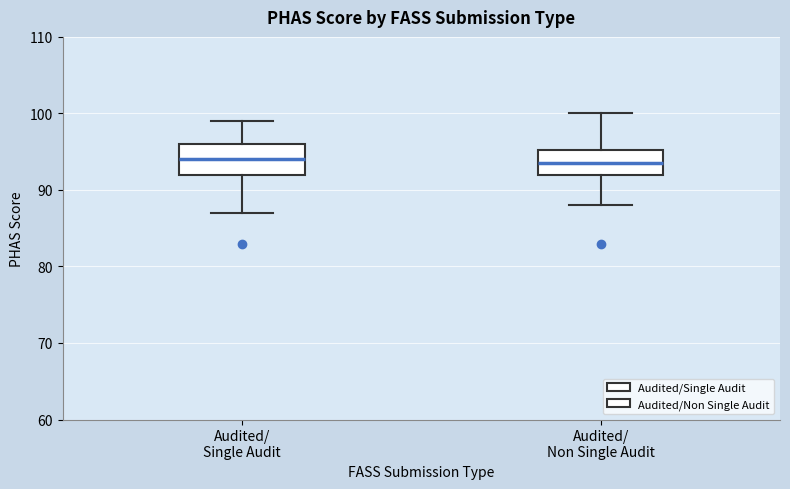

Reading left to right, transcribe this box plot: for each box, give where its median line is, the range the box spans, and where its two whiskers end, as read against the y-axis. The values are not printed on the chart, so give them approximately, as read against the axis.

Audited/ Single Audit: median 94, box 92 to 96, whiskers 87 to 99
Audited/ Non Single Audit: median 94, box 92 to 95, whiskers 88 to 100